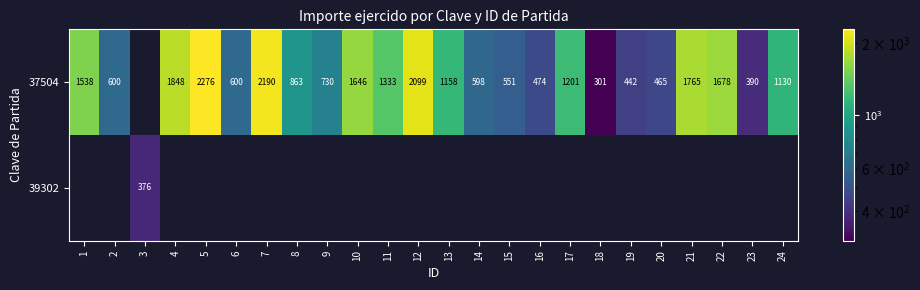

The 37504 series shows 1888 at 11. True or false?

False